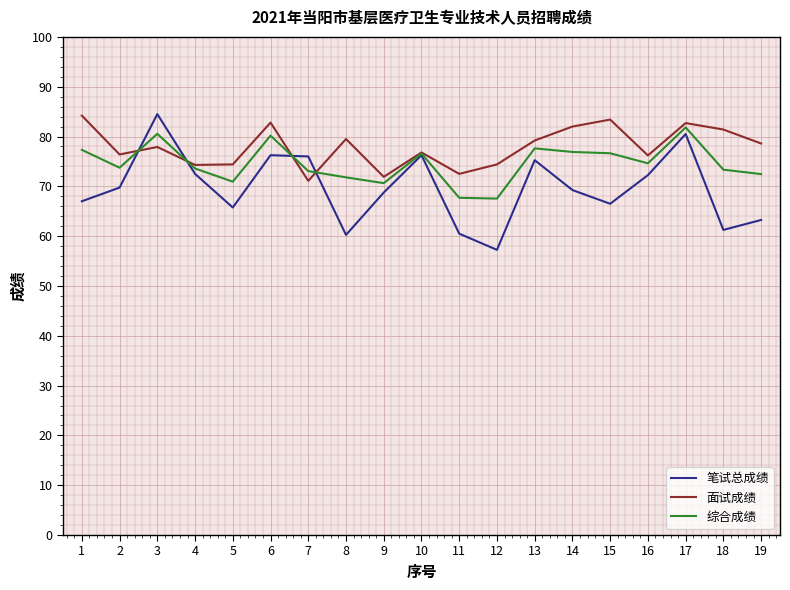

Which category has the lowest value in the 笔试总成绩 series?

12